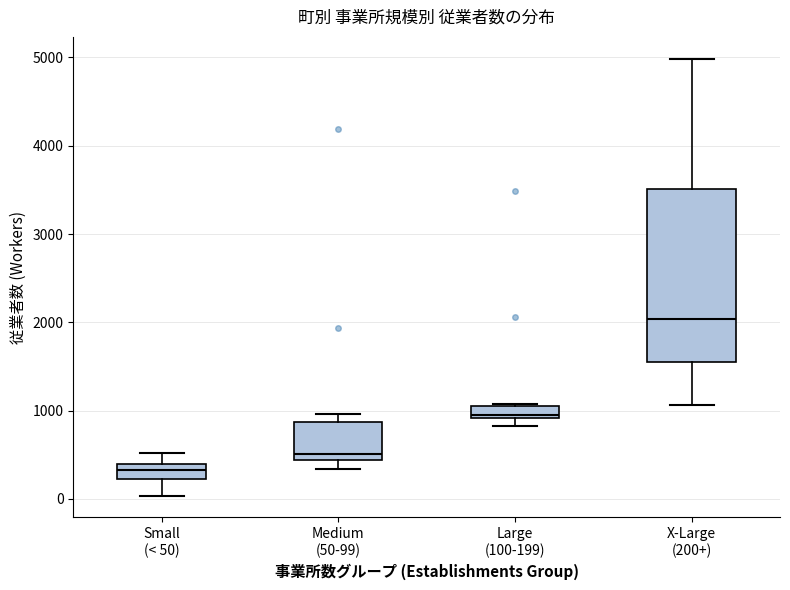

Where does the upper whisker of the box for Small (< 50) end on the y-axis? The values are not printed on the chart, so give them approximately, as read against the axis.

500